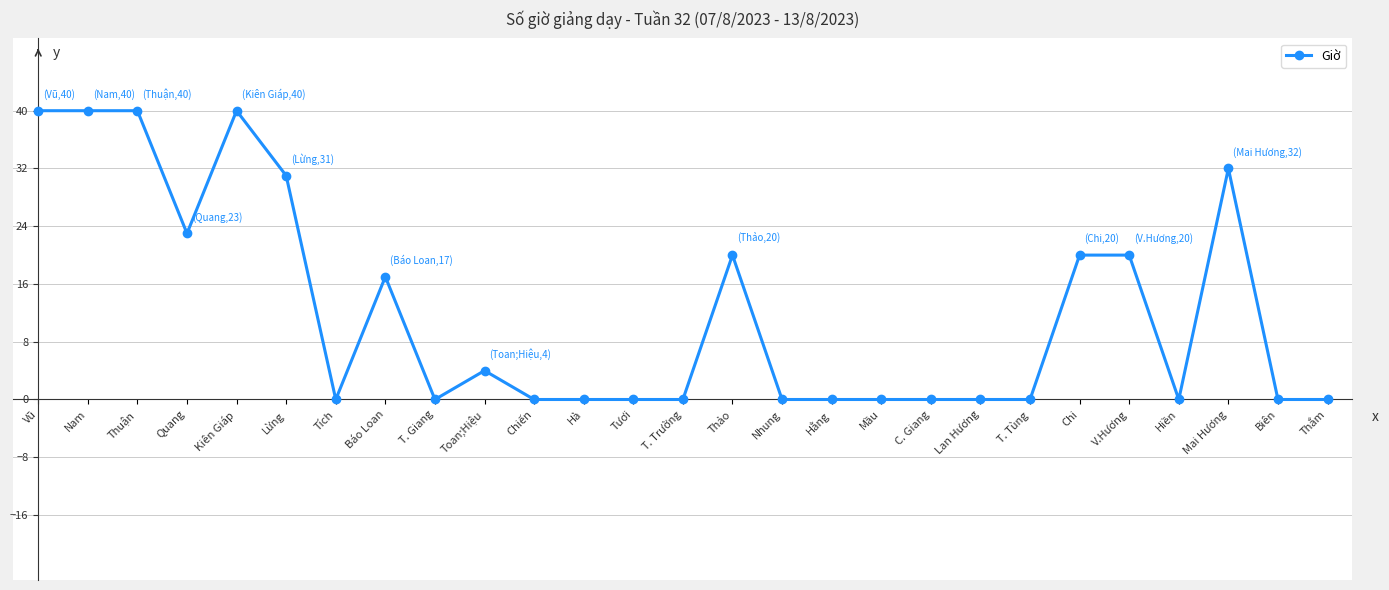

What is the label of the 8th point from the left?

Báo Loan